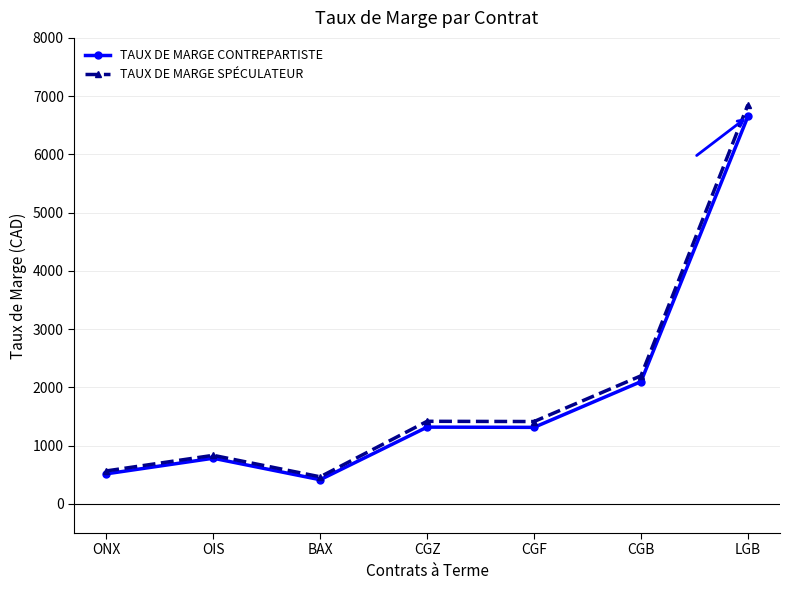

The TAUX DE MARGE CONTREPARTISTE series shows 795 at ONX. True or false?

False